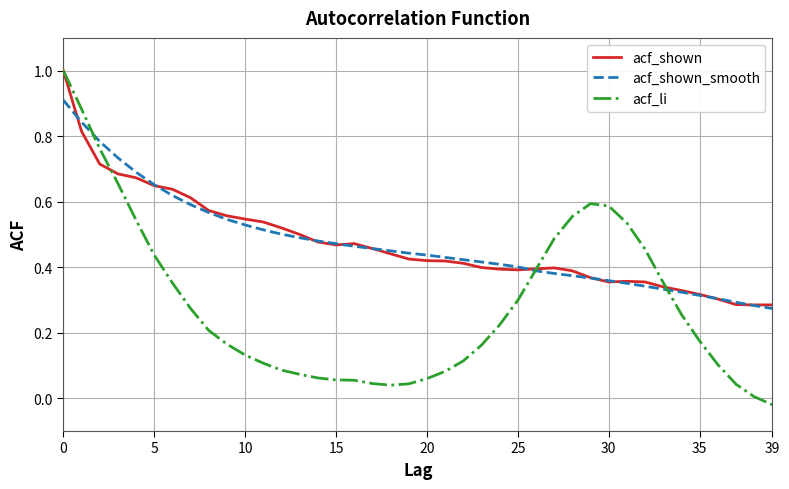

Which series has the largest range (max minus min)?

acf_li